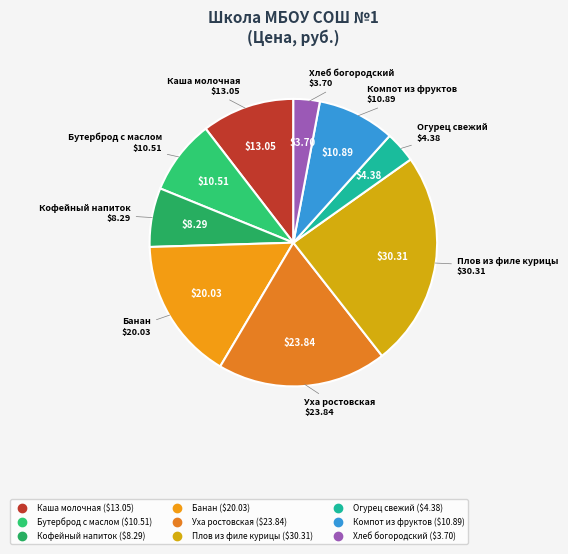

Do Хлеб богородский and Каша молочная together represent more than half of the pie?

No